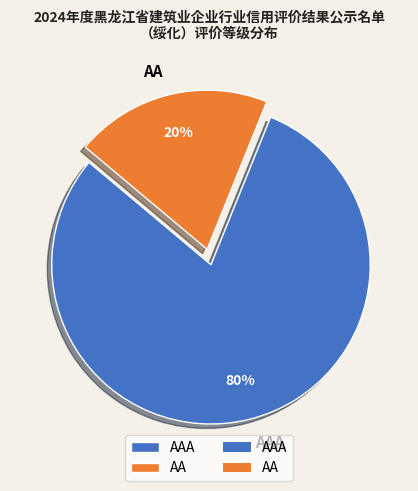

Count the number of slices in the pie.

2